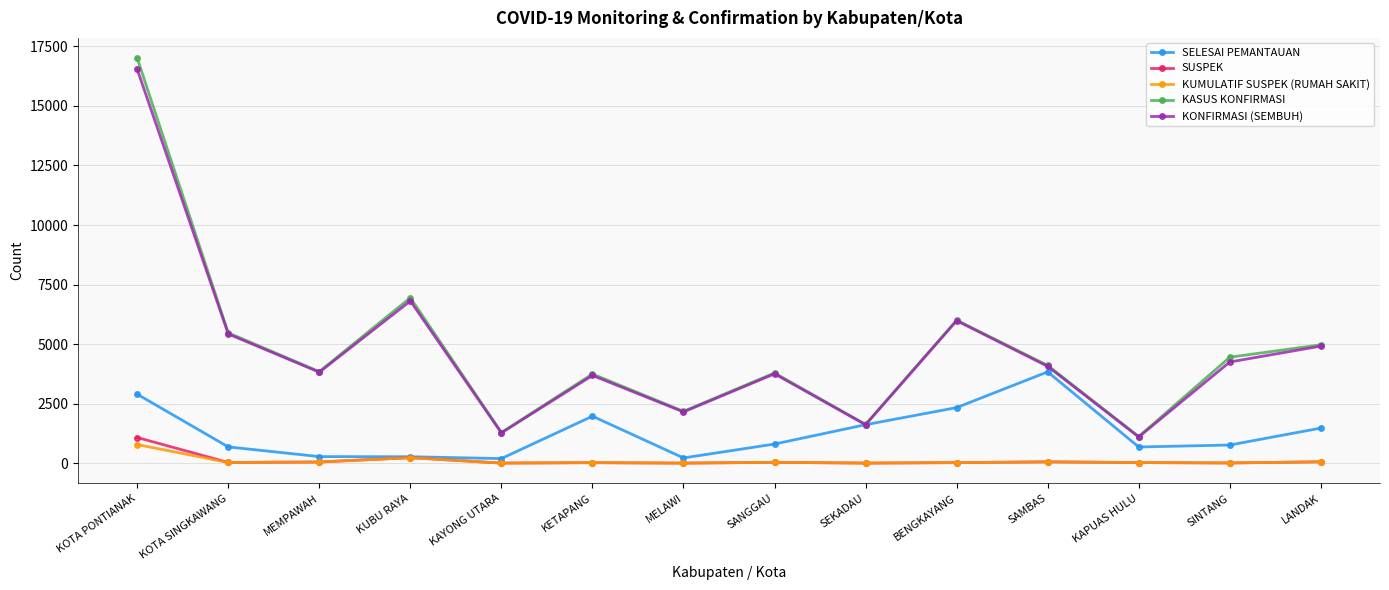

What is the highest value of the SELESAI PEMANTAUAN series?

3840